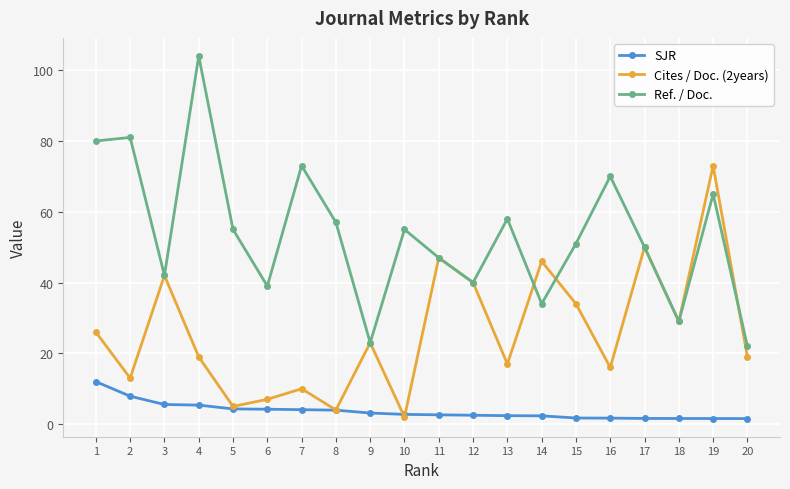

What are all the series names shown in the legend?

SJR, Cites / Doc. (2years), Ref. / Doc.